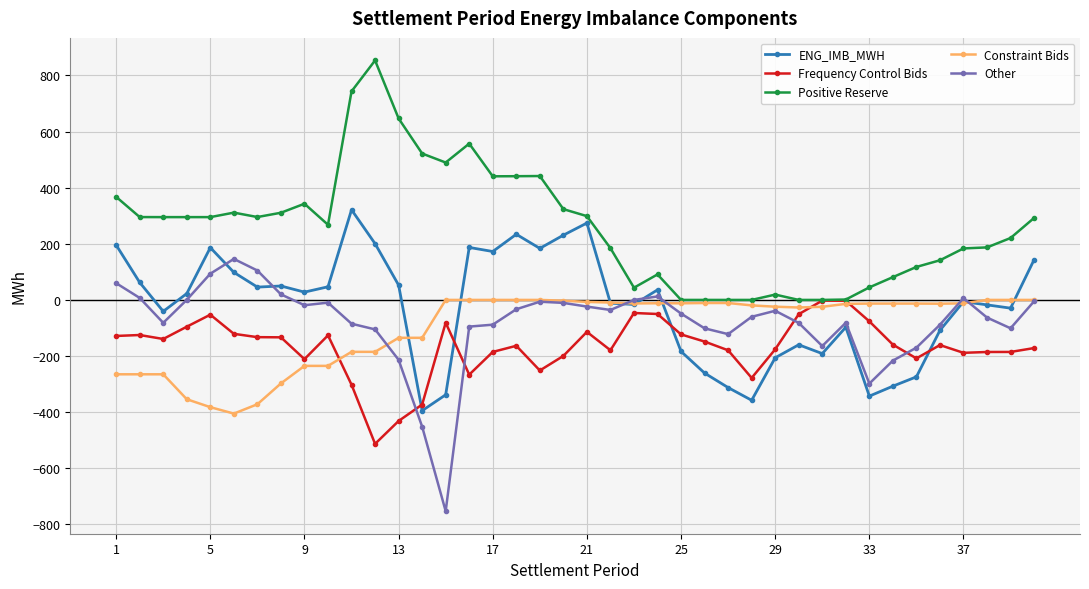

What is the value of the Other point at the 11th from the left?

-84.8